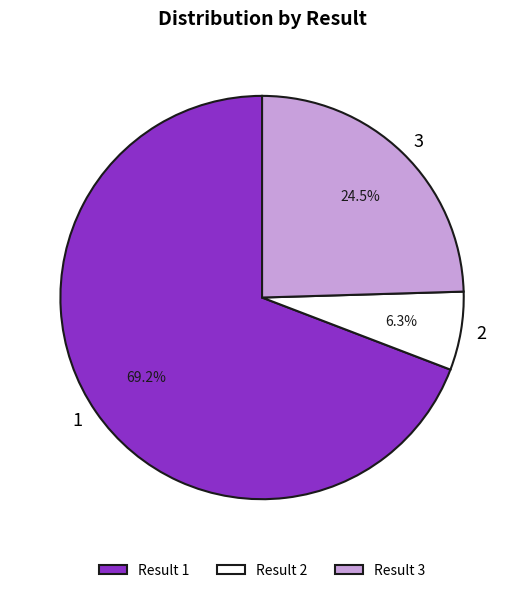

Which slice is the largest?

Result 1